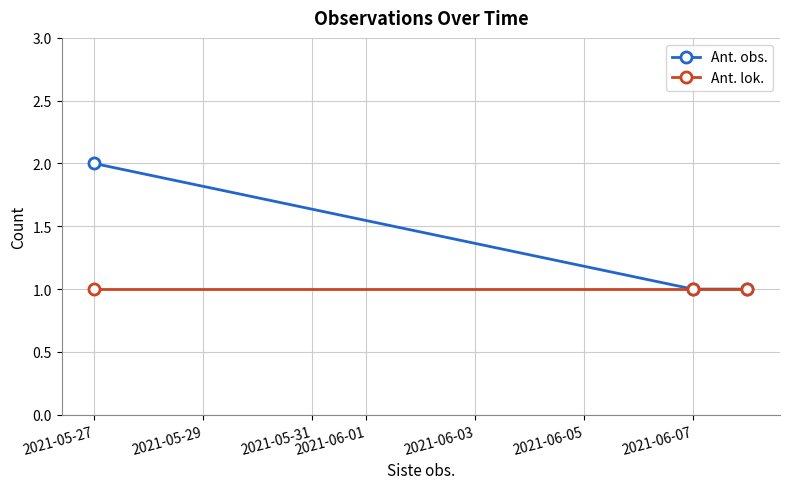

Which series has the widest spread of values?

Ant. obs.